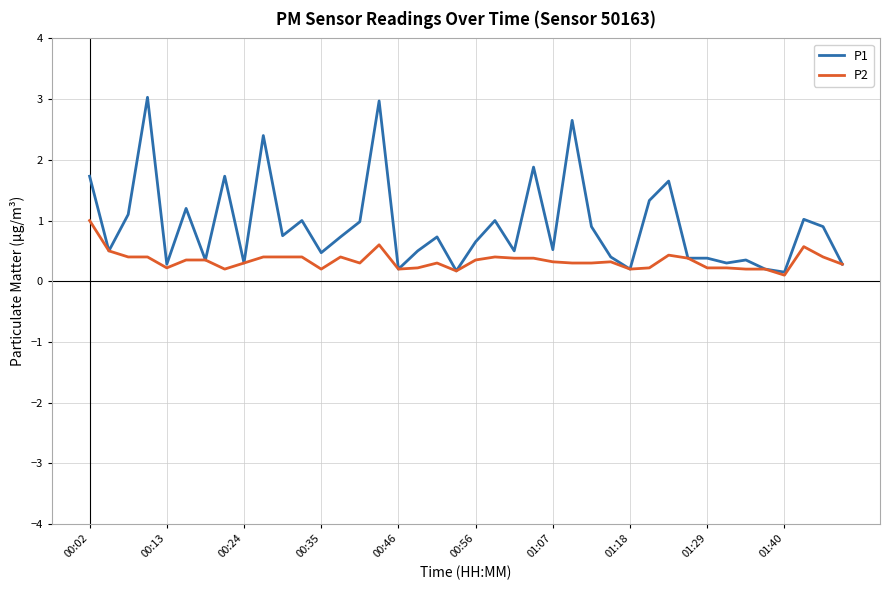

Count the P2 values in the range 0 to 1.

40